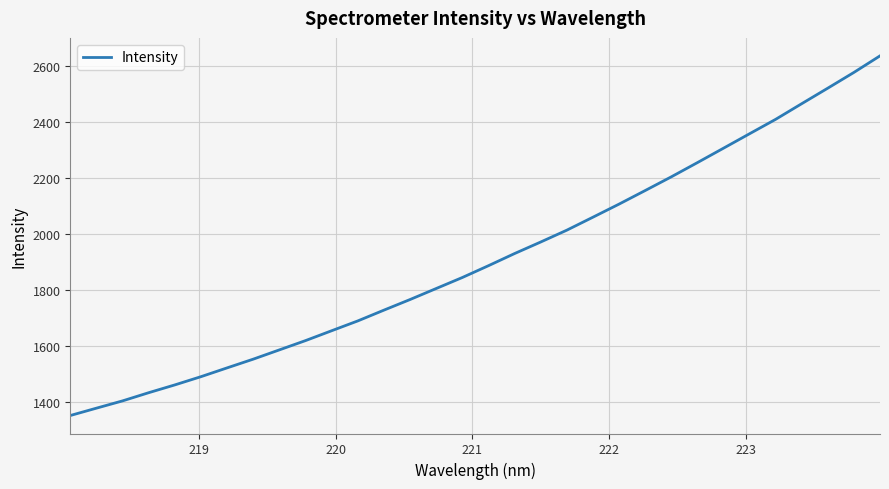

How many categories are shown in the chart?

32